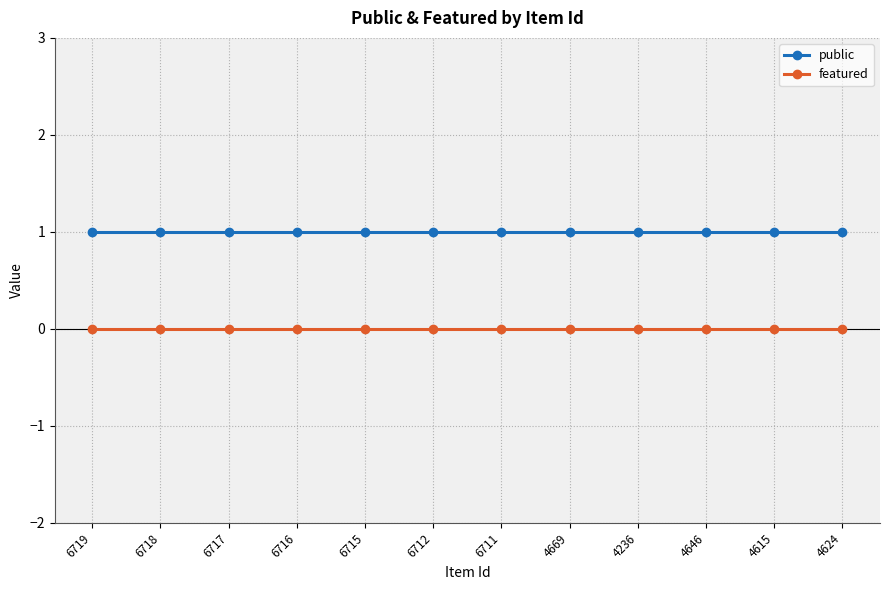

Is it true that featured equals 0 at 6718?

True